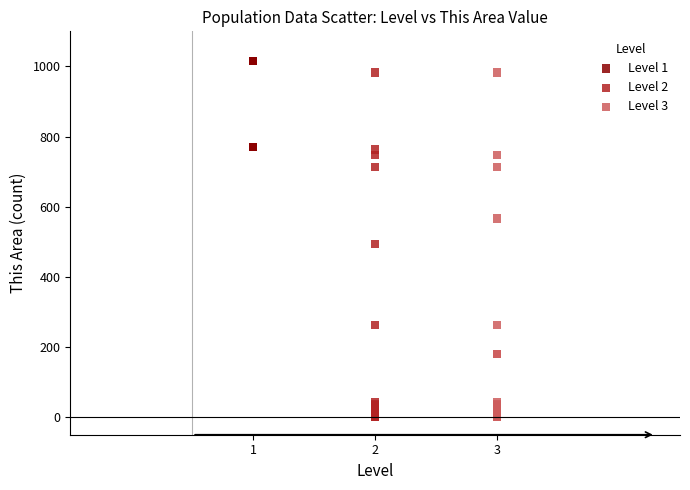

What are all the series names shown in the legend?

Level 1, Level 2, Level 3